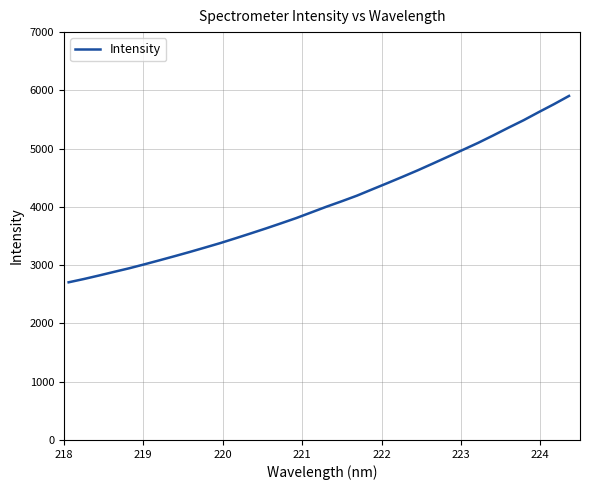

What is the smallest value displayed?

2706.1